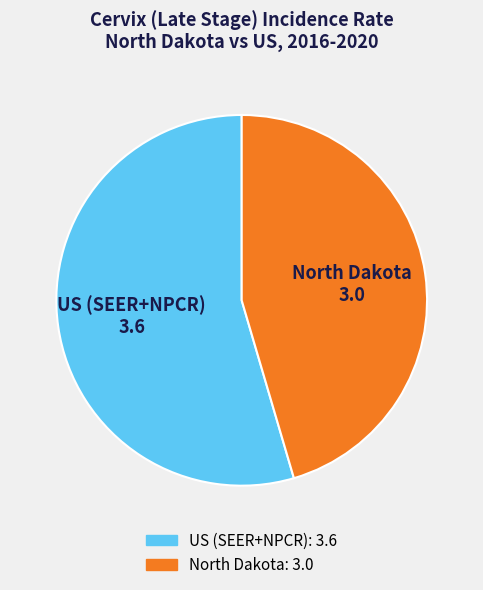

Approximately how many times larger is the value at US (SEER+NPCR) compared to North Dakota?

1.2